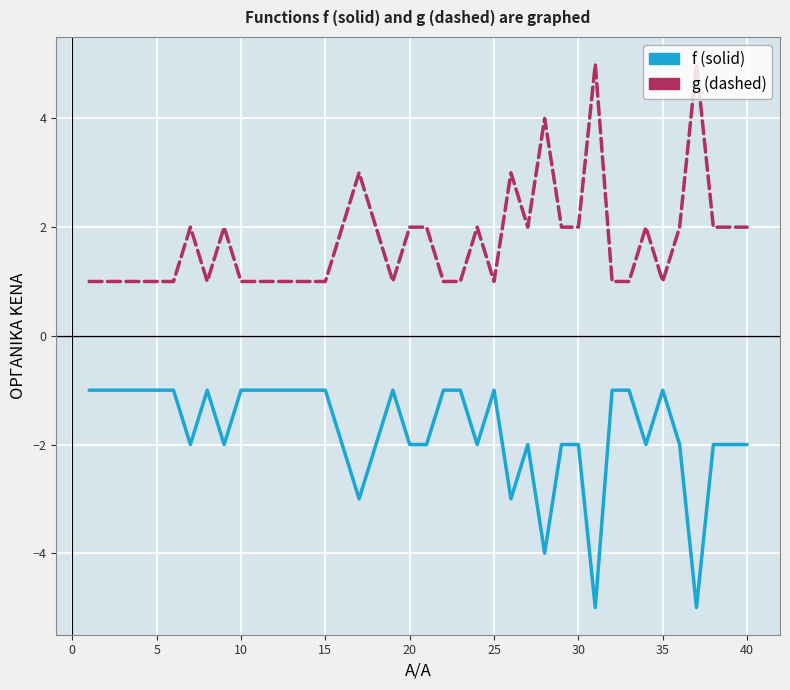

Is this an area chart (filled region under the line)?

No